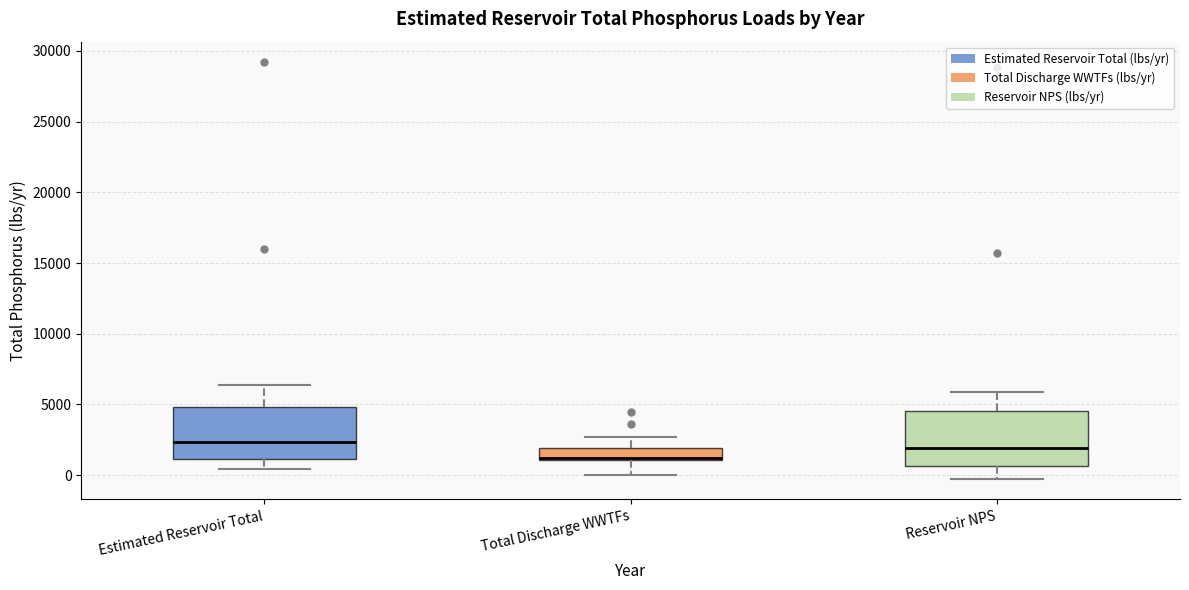

Reading left to right, read every box against the y-axis: the position of its median line, the range the box covers, and the ends of its whiskers. The values are not printed on the chart, so give them approximately, as read against the axis.

Estimated Reservoir Total: median 2500, box 1000 to 5000, whiskers 500 to 6500
Total Discharge WWTFs: median 1000 (just above the box's lower edge), box 1000 to 2000, whiskers 0 to 2500
Reservoir NPS: median 2000, box 500 to 4500, whiskers 0 to 6000